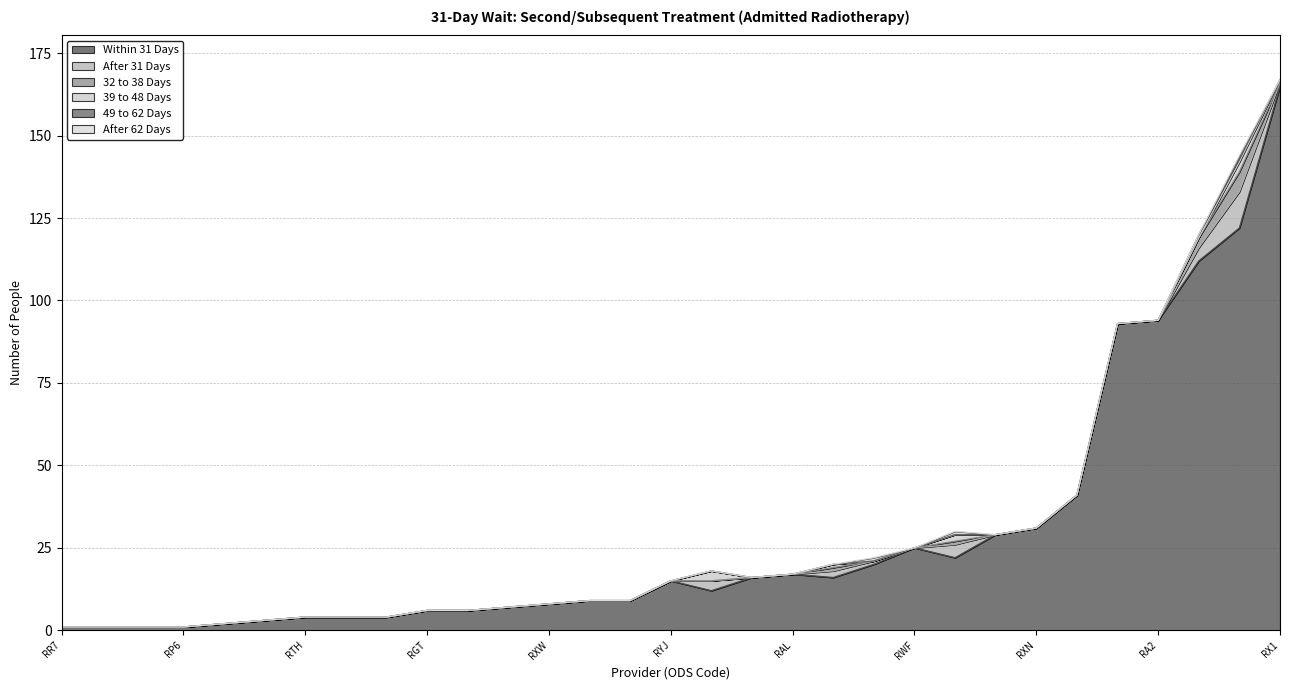

What is the sum of all After 62 Days values?

3